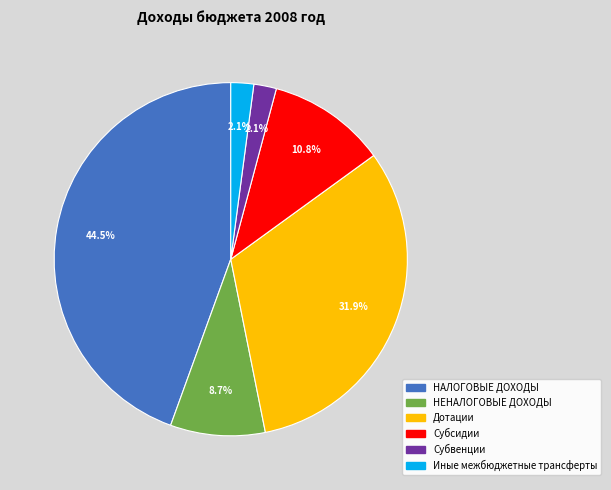

The Дотации slice represents 23% of the pie. True or false?

False